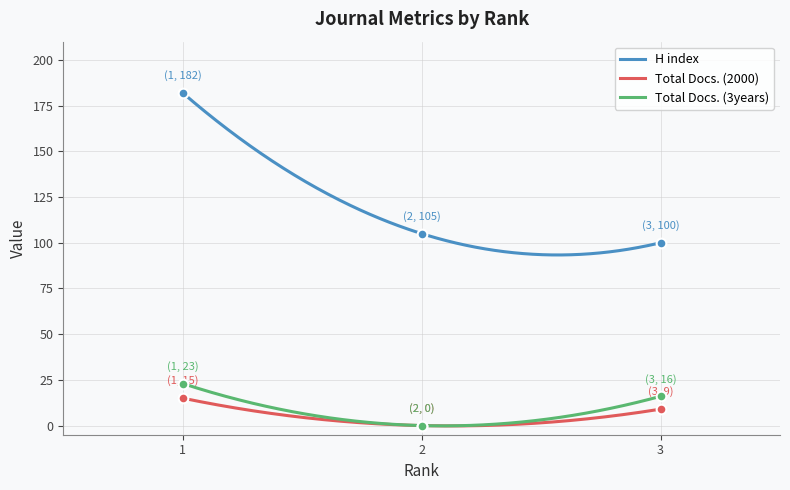

What is the total value across all series at 3?

125